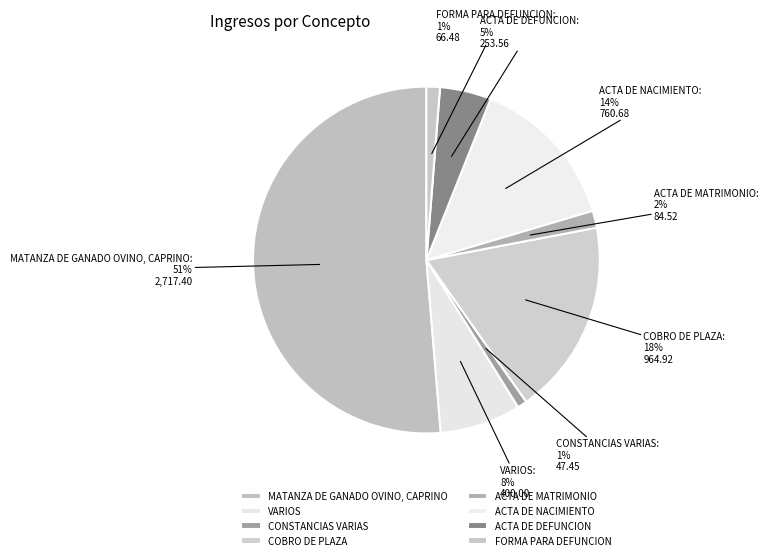

Which category has the biggest portion of the pie?

MATANZA DE GANADO OVINO, CAPRINO